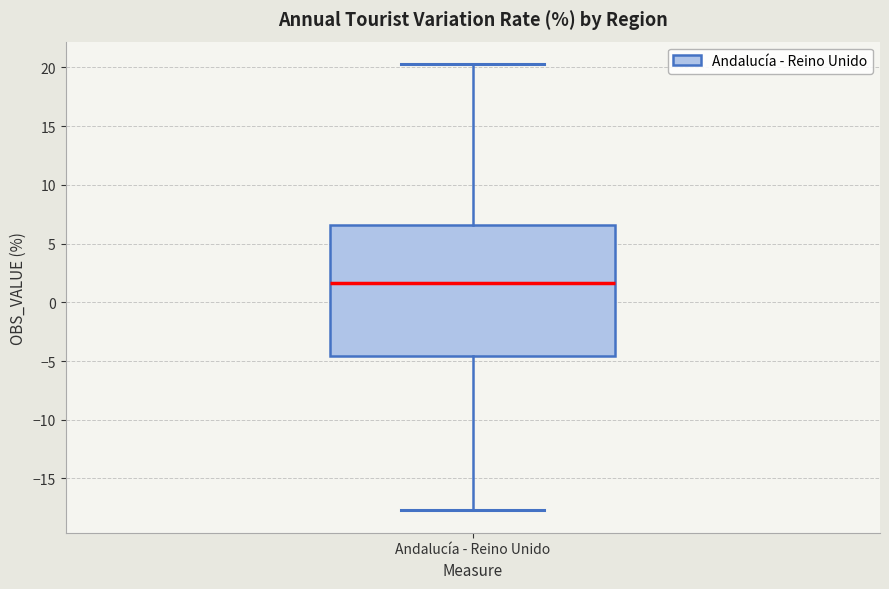

Transcribe this box plot: give where the median line is, the range the box spans, and where the two whiskers end, as read against the y-axis. The values are not printed on the chart, so give them approximately, as read against the axis.

median 1.5, box -4.5 to 6.5, whiskers -17.5 to 20.5